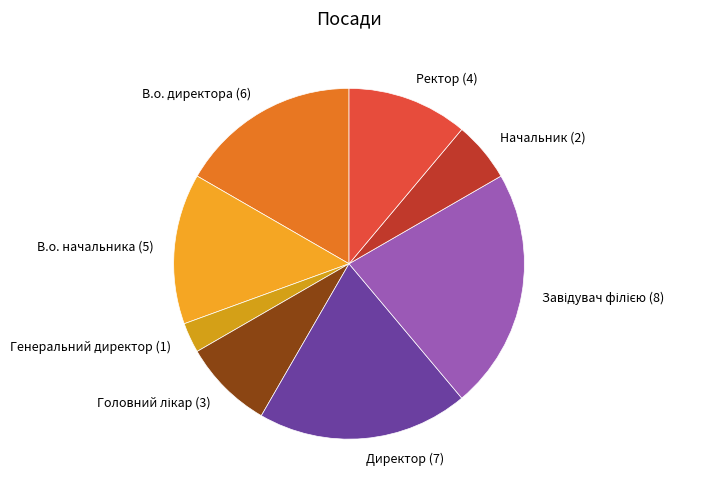

True or false: Генеральний директор accounts for 3% of the total.

True